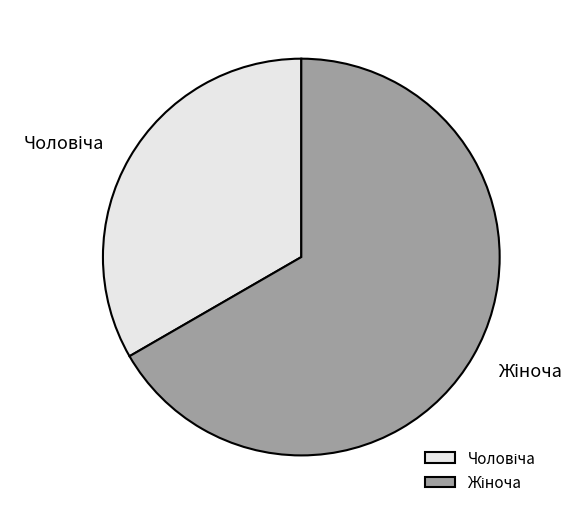

To the nearest percent, what is the difference between the largest and smallest slice percentages?

33%